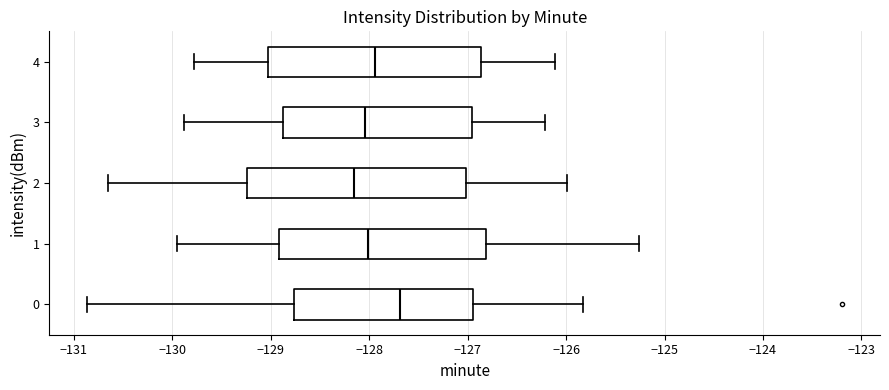

Reading bottom to top, transcribe this box plot: for each box, give where its median line is, the range the box spans, and where its two whiskers end, as read against the x-axis. The values are not printed on the chart, so give them approximately, as read against the axis.

0: median -127.7, box -128.8 to -126.9, whiskers -130.9 to -125.8
1: median -128.0, box -128.9 to -126.8, whiskers -129.9 to -125.3
2: median -128.2, box -129.2 to -127.0, whiskers -130.7 to -126.0
3: median -128.0, box -128.9 to -127.0, whiskers -129.9 to -126.2
4: median -127.9, box -129.0 to -126.9, whiskers -129.8 to -126.1